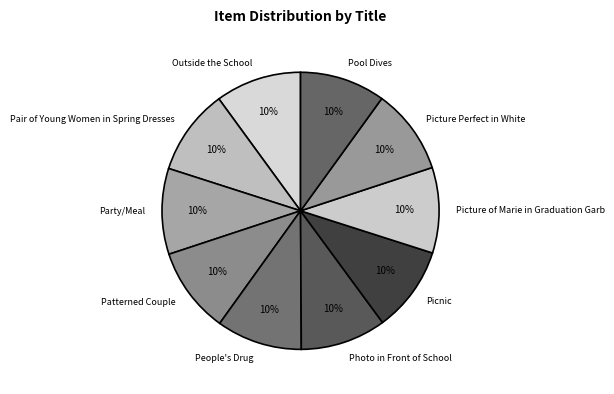

To the nearest percent, what percentage of the pie is Outside the School?

10%